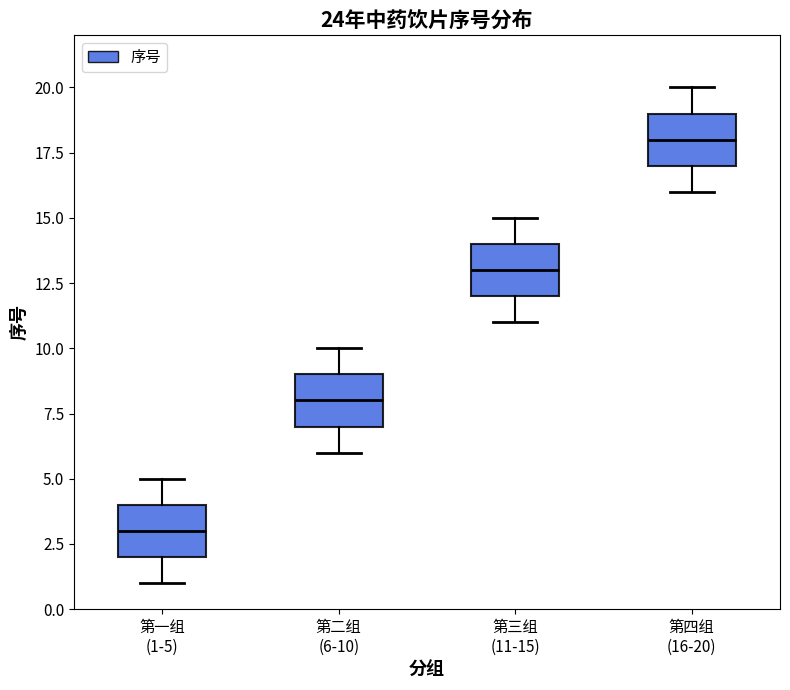

Which box has the lowest median line?

第一组 (1-5)